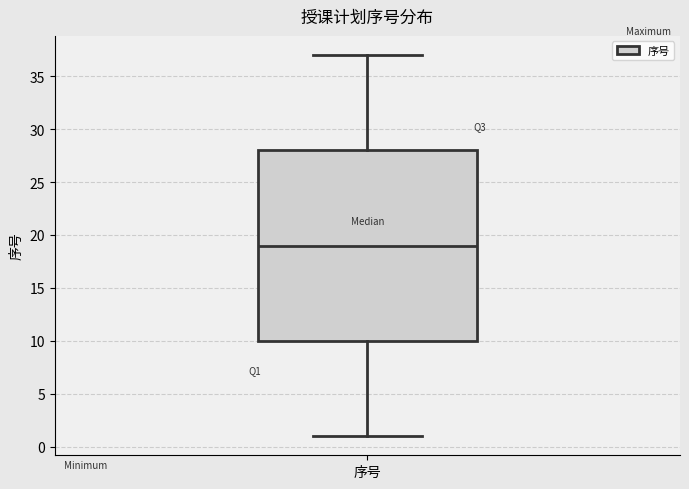

Read this box plot against the y-axis: the position of the median line, the range covered by the box, and the ends of both whiskers. The values are not printed on the chart, so give them approximately, as read against the axis.

median 19, box 10 to 28, whiskers 1 to 37